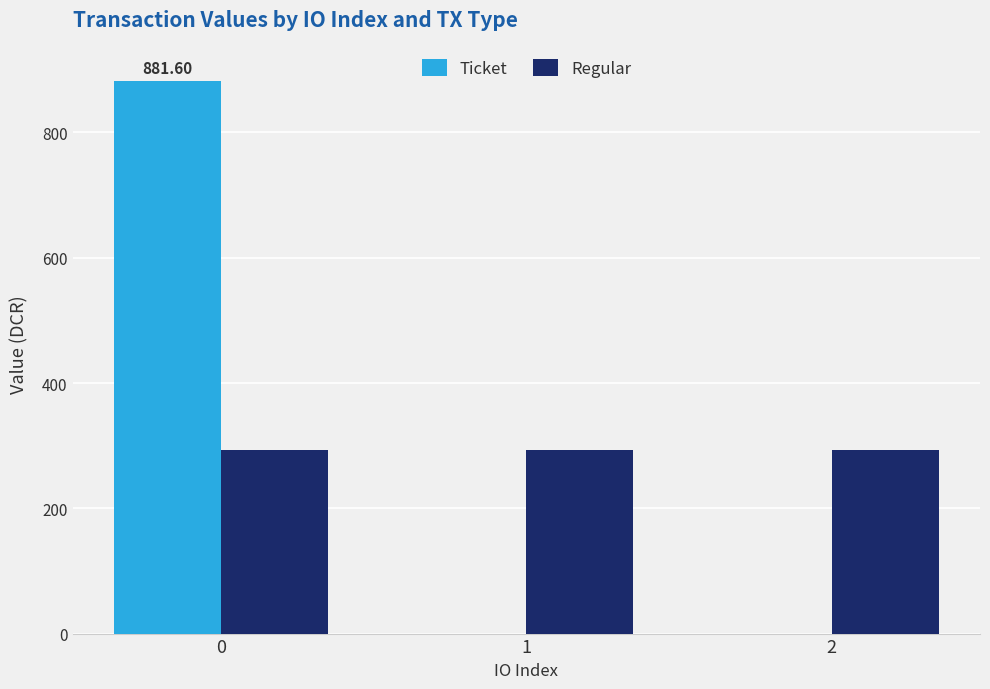

How many categories are shown in the chart?

3